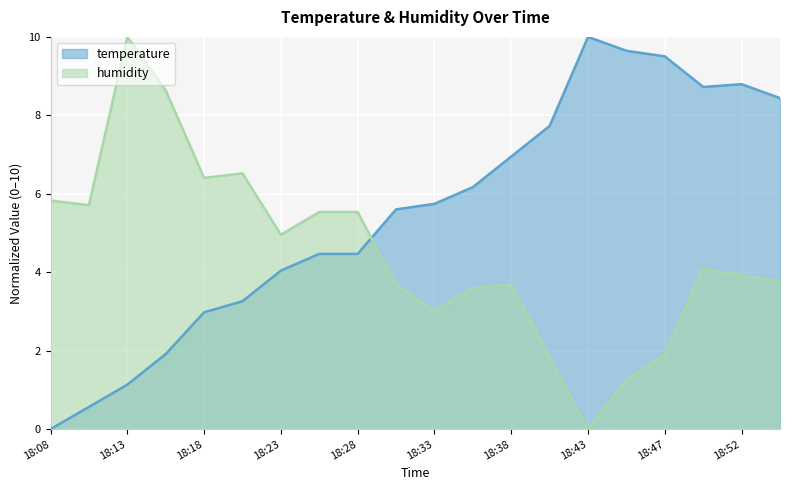

The humidity series shows 4.1 at 18:50. True or false?

True